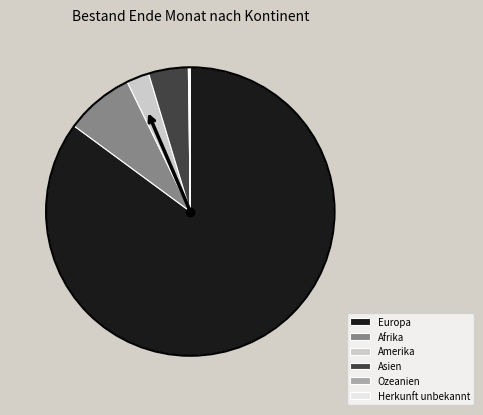

Which category has the biggest portion of the pie?

Europa